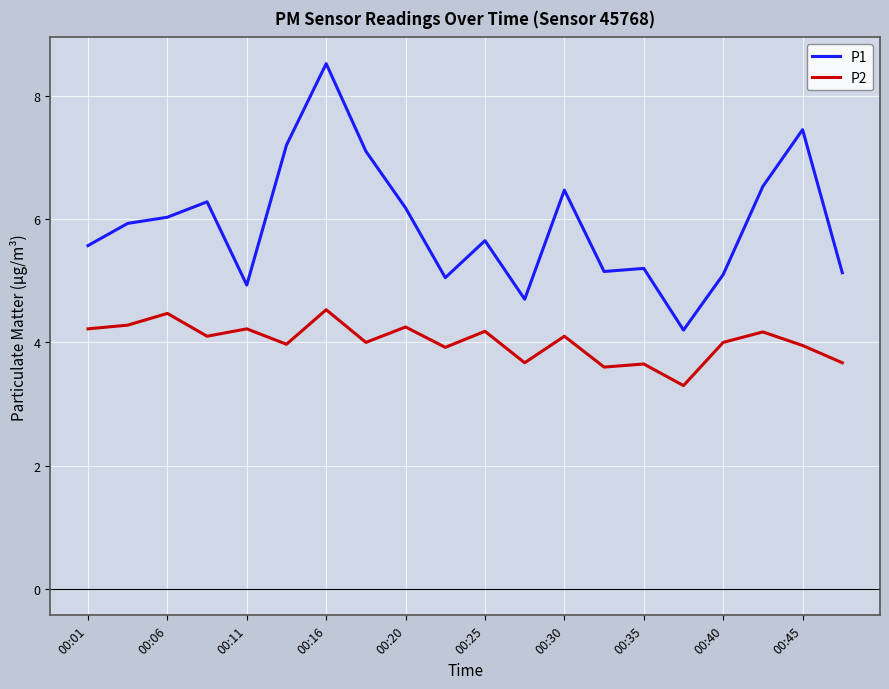

At how many categories does at least one series exceed 7?

4